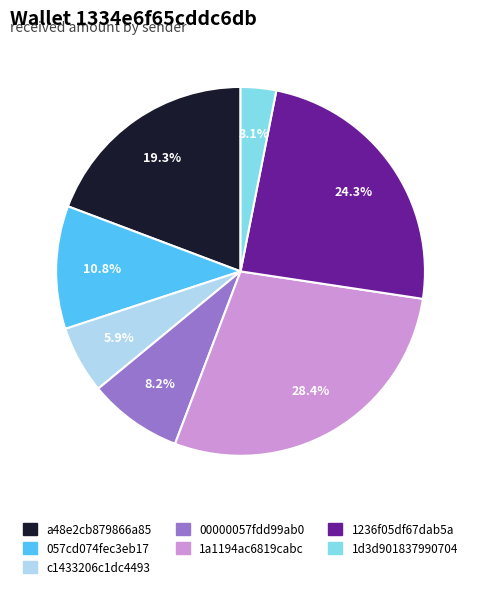

True or false: 1d3d901837990704 accounts for 15% of the total.

False